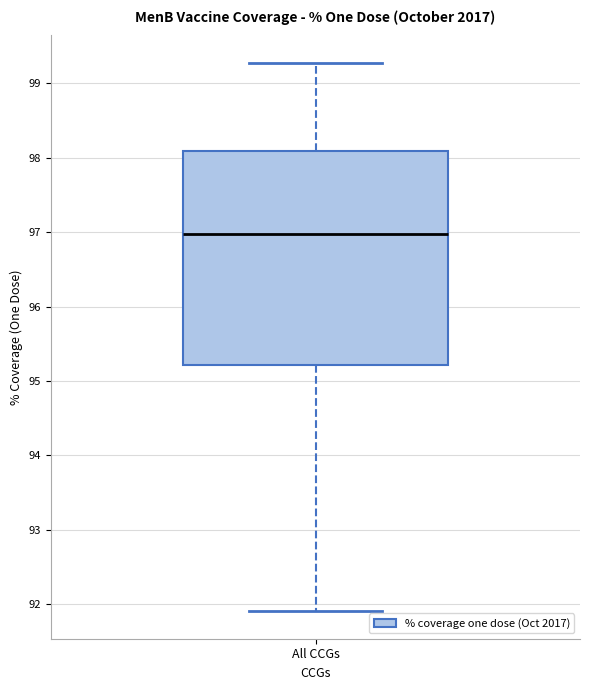

Transcribe this box plot: give where the median line is, the range the box spans, and where the two whiskers end, as read against the y-axis. The values are not printed on the chart, so give them approximately, as read against the axis.

median 97.0, box 95.2 to 98.1, whiskers 91.9 to 99.3